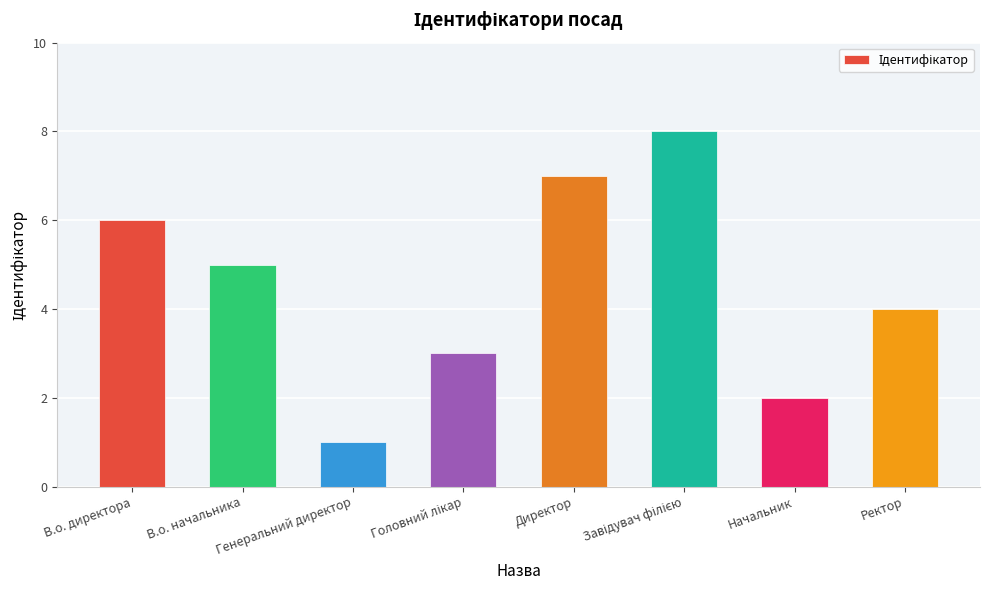

What is the change in value from В.о. начальника to Директор?

+2